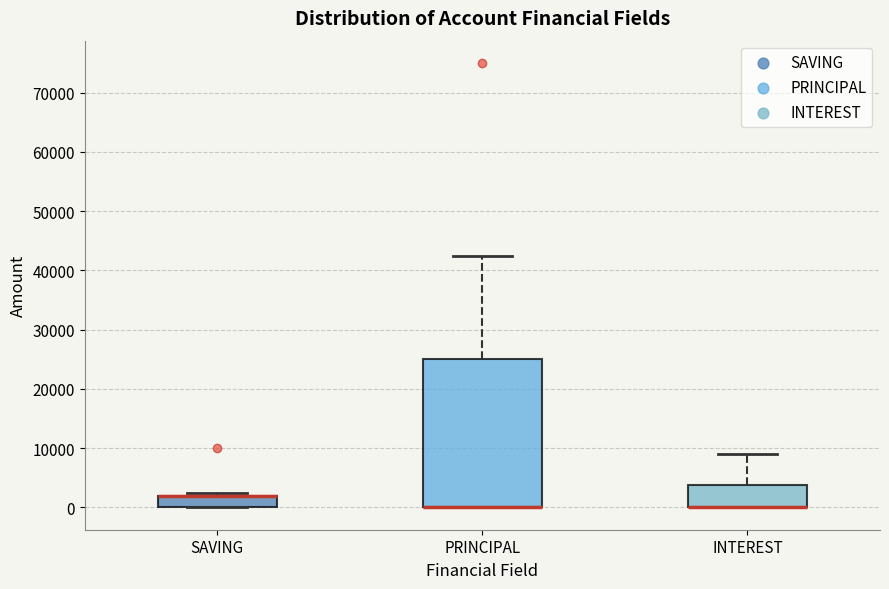

Which box is the tallest, from its lower edge to its upper edge?

PRINCIPAL